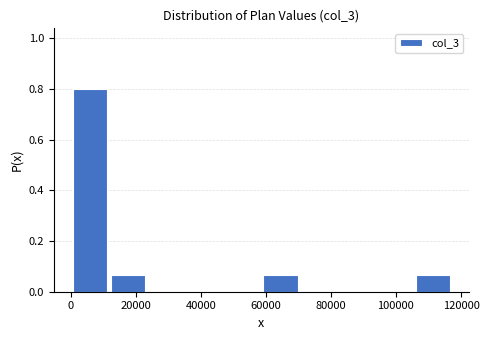

Reading left to right, list every bar in this chart as the range it spans on the x-axis followed by its height. Neither the bar edges nor the heights are printed on the chart, so give them approximately, as read against the axes.

0 to 12000: 0.80
12000 to 24000: 0.06
24000 to 36000: 0
36000 to 46000: 0
46000 to 58000: 0
58000 to 70000: 0.06
70000 to 82000: 0
82000 to 94000: 0
94000 to 106000: 0
106000 to 118000: 0.06